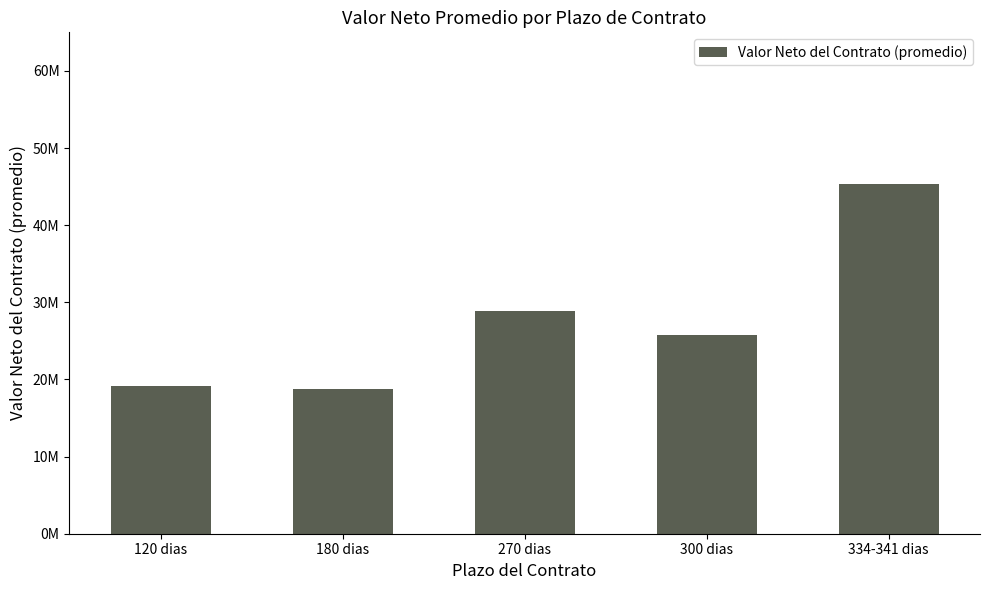

The chart shows a value of 18746000.0 at 180 dias. True or false?

True